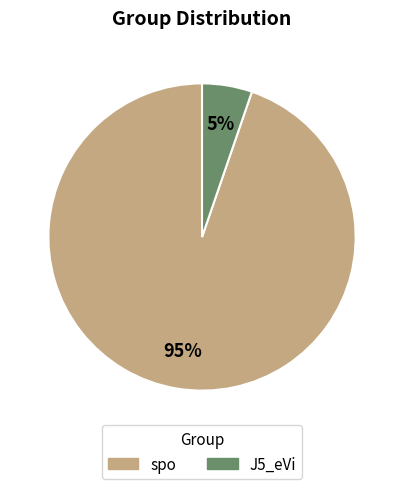

To the nearest percent, what percentage of the pie is spo?

95%